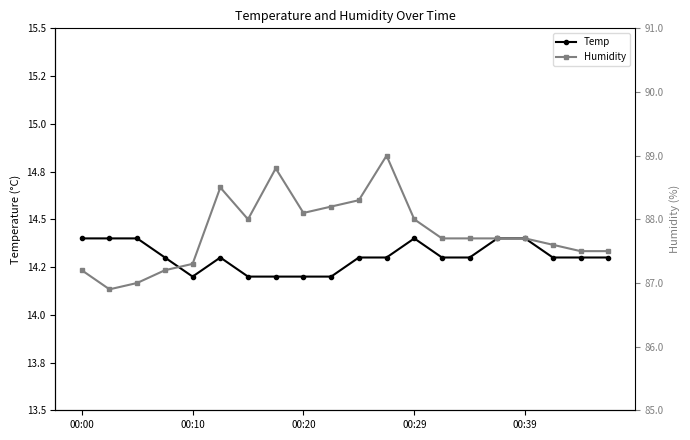

Is the value of Temp at 15 greater than the value of Humidity at 18?

No